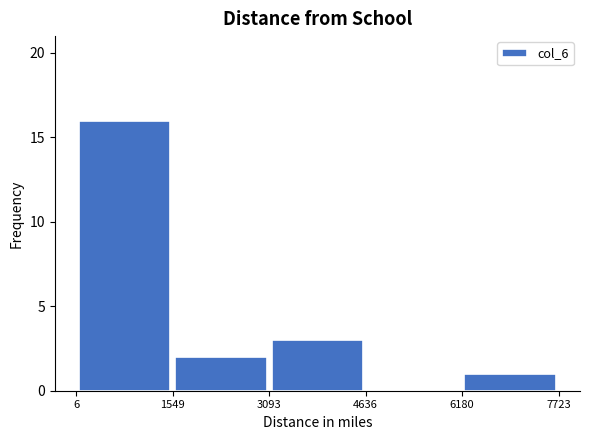

Reading left to right, list every bar in this chart as the range it spans on the x-axis followed by its height. The values are not printed on the chart, so give them approximately, as read against the axis.

6 to 1549: 16
1549 to 3093: 2
3093 to 4636: 3
4636 to 6180: 0
6180 to 7723: 1